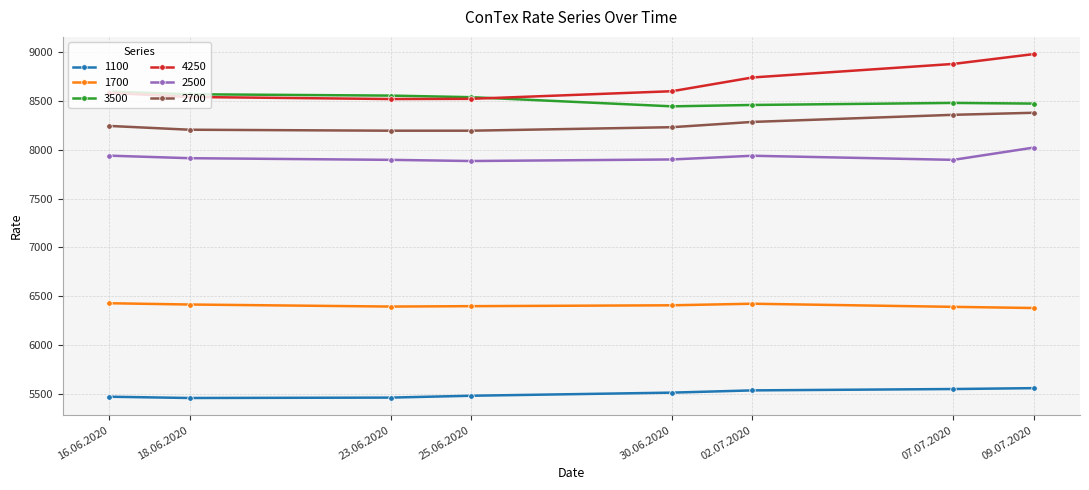

Which series changed the most between 30.06.2020 and 09.07.2020?

4250